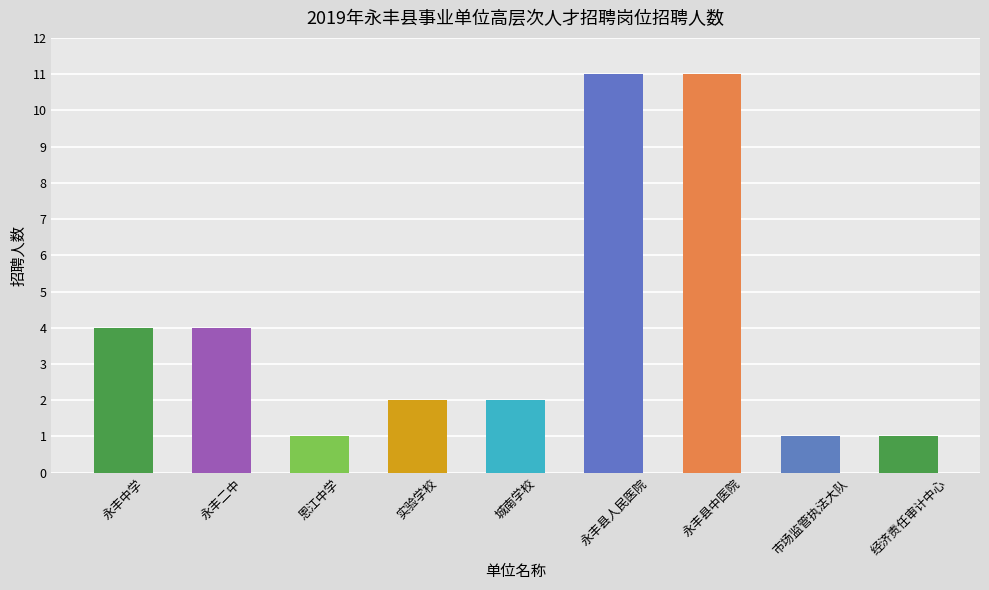

What is the difference between the second highest and minimum values?

10